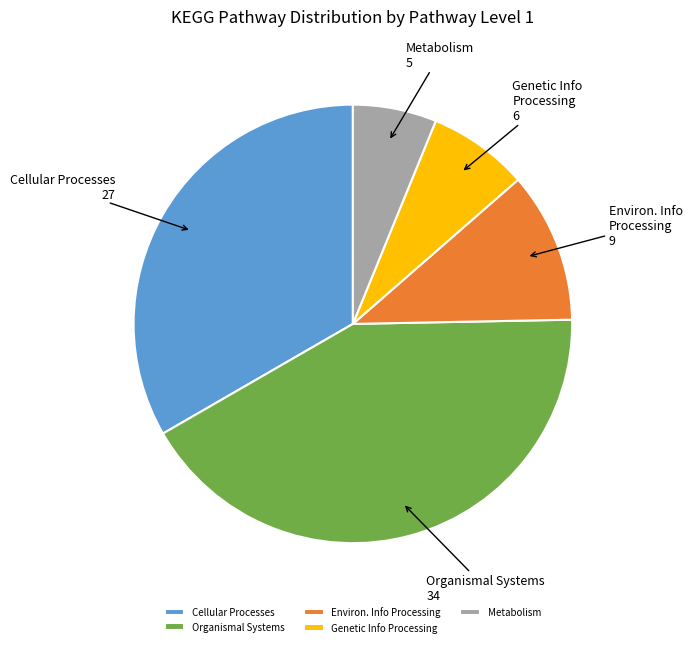

Is Metabolism the majority of the pie?

No